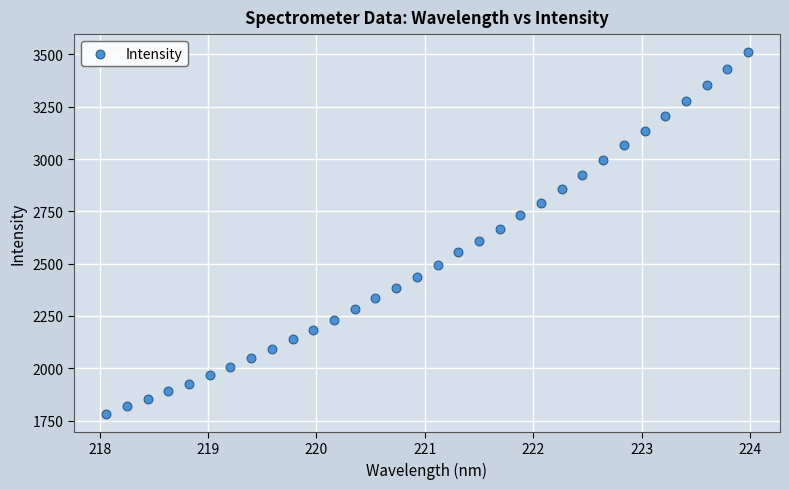

What is the range of X values (max minus min)?

5.9